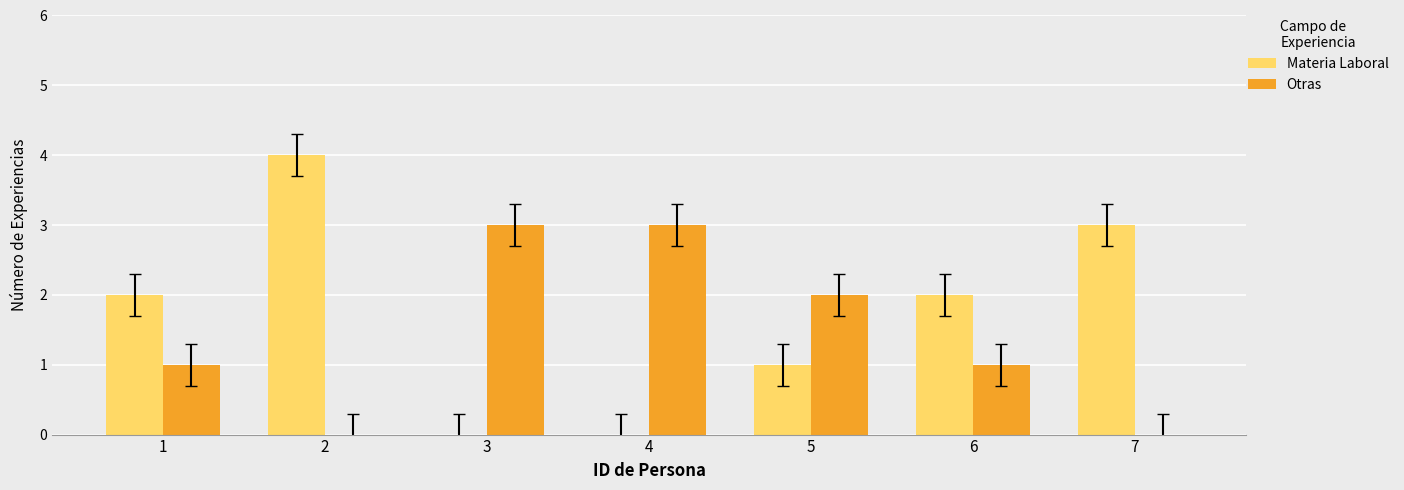

What is the average value of the Otras series?

1